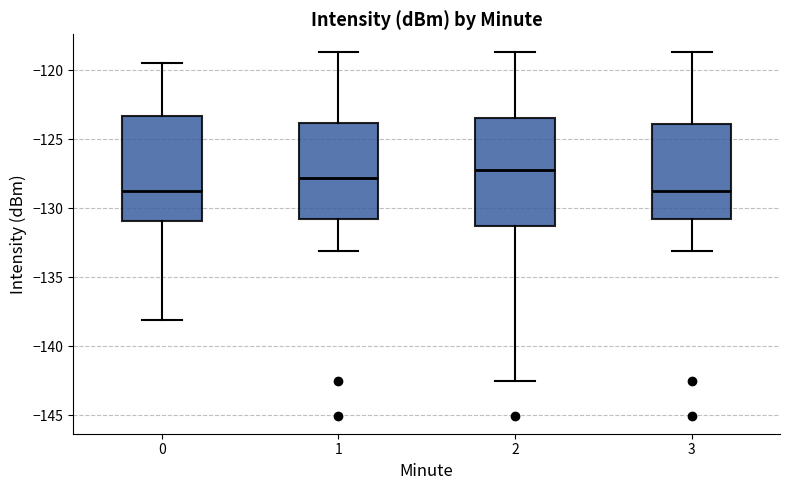

Reading left to right, read every box against the y-axis: the position of its median line, the range the box covers, and the ends of its whiskers. The values are not printed on the chart, so give them approximately, as read against the axis.

0: median -129.0, box -131.0 to -123.5, whiskers -138.0 to -119.5
1: median -128.0, box -131.0 to -124.0, whiskers -133.0 to -118.5
2: median -127.0, box -131.5 to -123.5, whiskers -142.5 to -118.5
3: median -129.0, box -131.0 to -124.0, whiskers -133.0 to -118.5